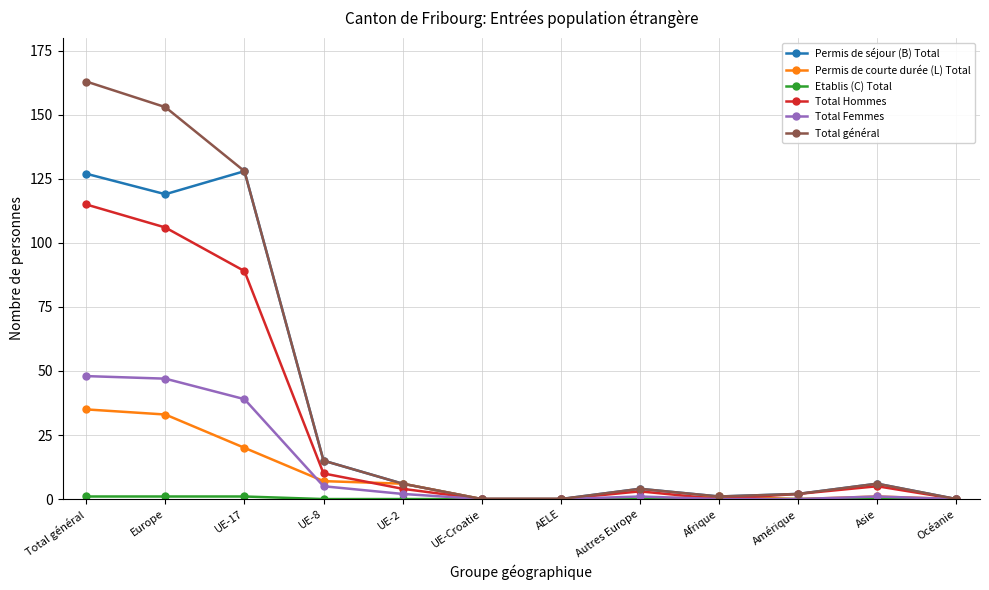

Is it true that Total Femmes equals 56 at UE-17?

False